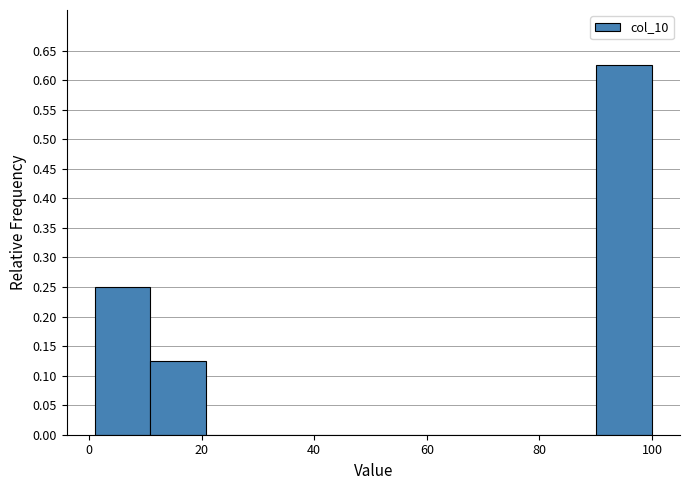

What is the height of the bar covering 90 to 100 on the x-axis? Neither the bar edges nor the heights are printed on the chart, so give them approximately, as read against the axes.

0.625